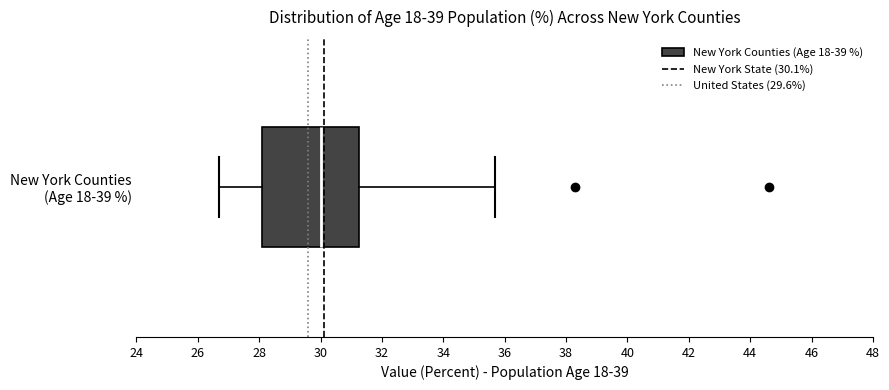

Where does the median line of the box for New York Counties (Age 18-39 %) sit on the x-axis? The values are not printed on the chart, so give them approximately, as read against the axis.

30.0